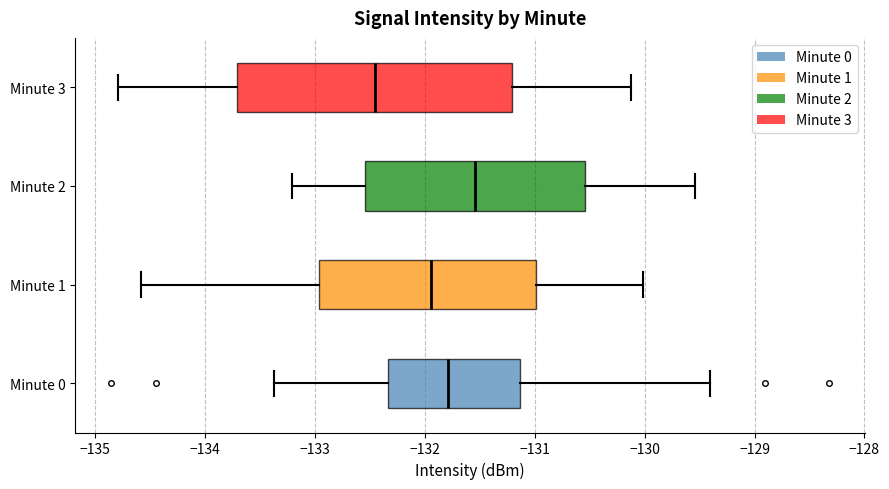

Reading bottom to top, transcribe this box plot: for each box, give where its median line is, the range the box spans, and where its two whiskers end, as read against the x-axis. The values are not printed on the chart, so give them approximately, as read against the axis.

Minute 0: median -131.8, box -132.3 to -131.1, whiskers -133.4 to -129.4
Minute 1: median -131.9, box -133.0 to -131.0, whiskers -134.6 to -130.0
Minute 2: median -131.5, box -132.5 to -130.5, whiskers -133.2 to -129.5
Minute 3: median -132.5, box -133.7 to -131.2, whiskers -134.8 to -130.1